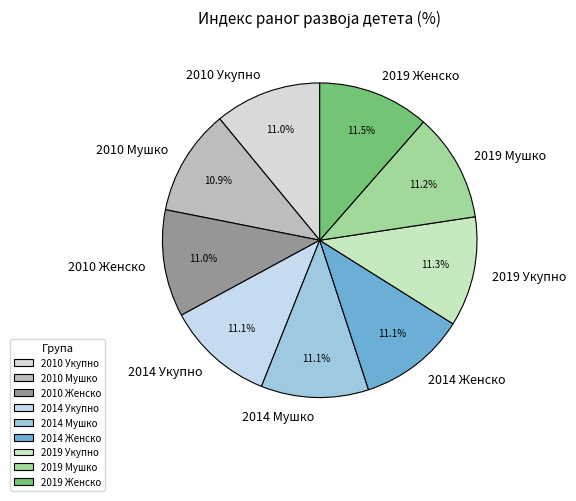

Is there any slice that represents more than half of the pie?

No